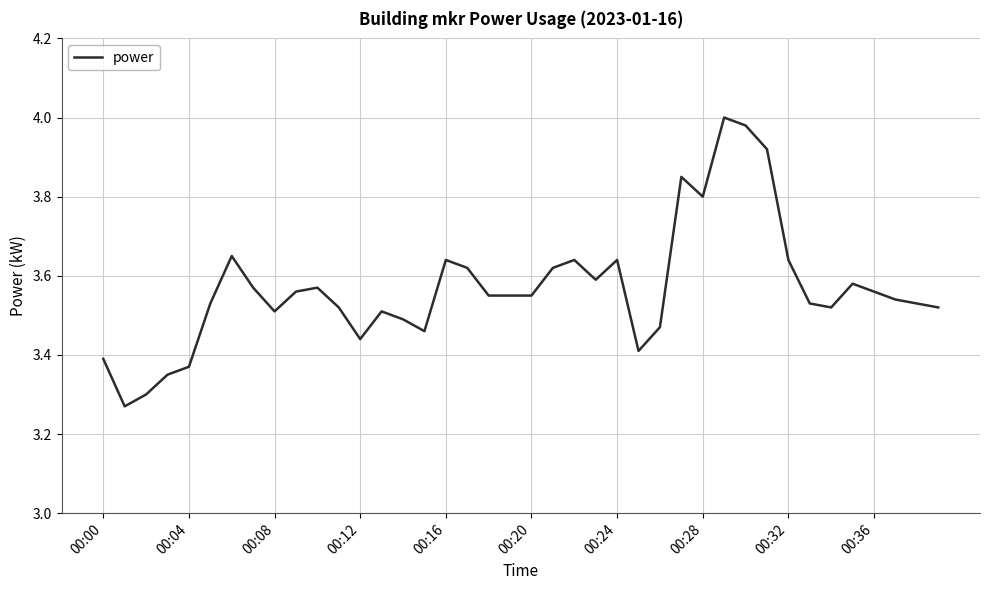

What is the difference between the maximum and minimum values?

0.7